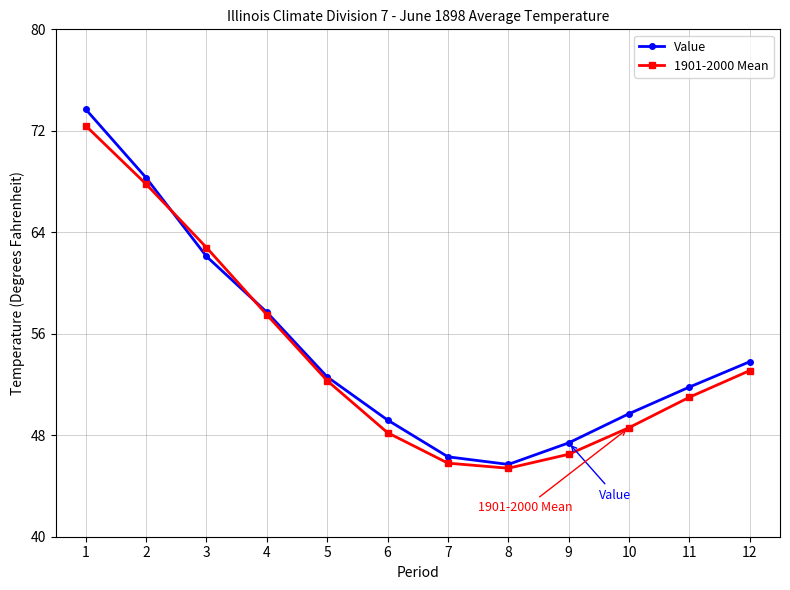

Where is Value nearest to the value 59?

4